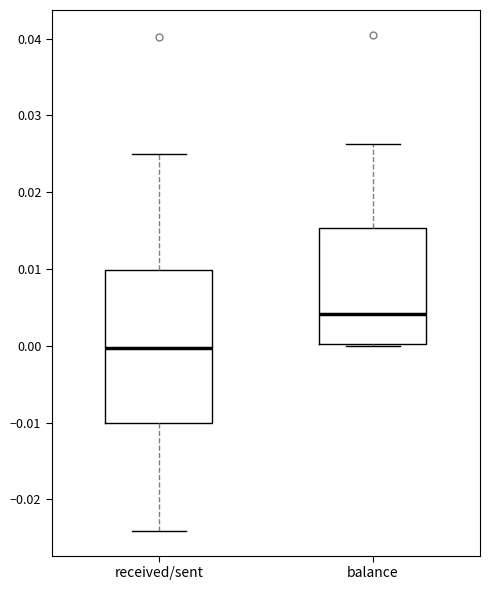

Reading left to right, transcribe this box plot: for each box, give where its median line is, the range the box spans, and where its two whiskers end, as read against the y-axis. The values are not printed on the chart, so give them approximately, as read against the axis.

received/sent: median 0.000, box -0.010 to 0.010, whiskers -0.024 to 0.025
balance: median 0.004, box 0.000 to 0.015, whiskers 0.000 to 0.026